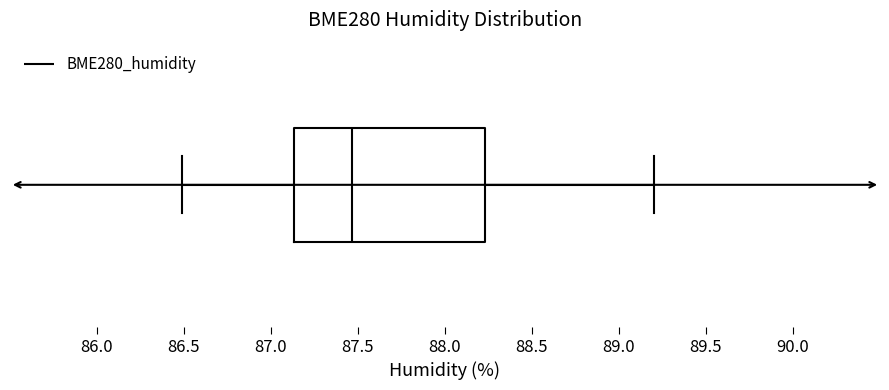

Read this box plot against the x-axis: the position of the median line, the range covered by the box, and the ends of both whiskers. The values are not printed on the chart, so give them approximately, as read against the axis.

median 87.45, box 87.15 to 88.25, whiskers 86.50 to 89.20